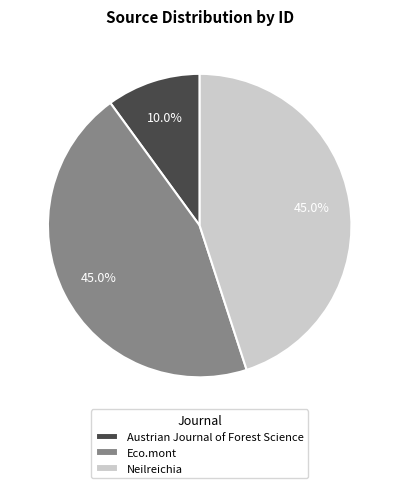

Which category has the smallest portion of the pie?

Austrian Journal of Forest Science